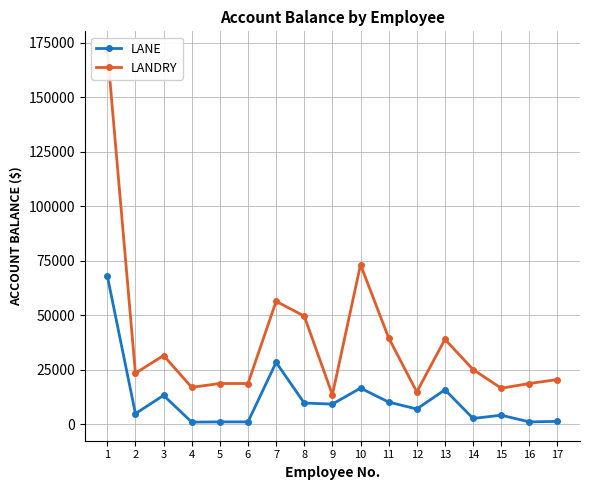

True or false: LANDRY has a value of 6592.6 at 6.

False